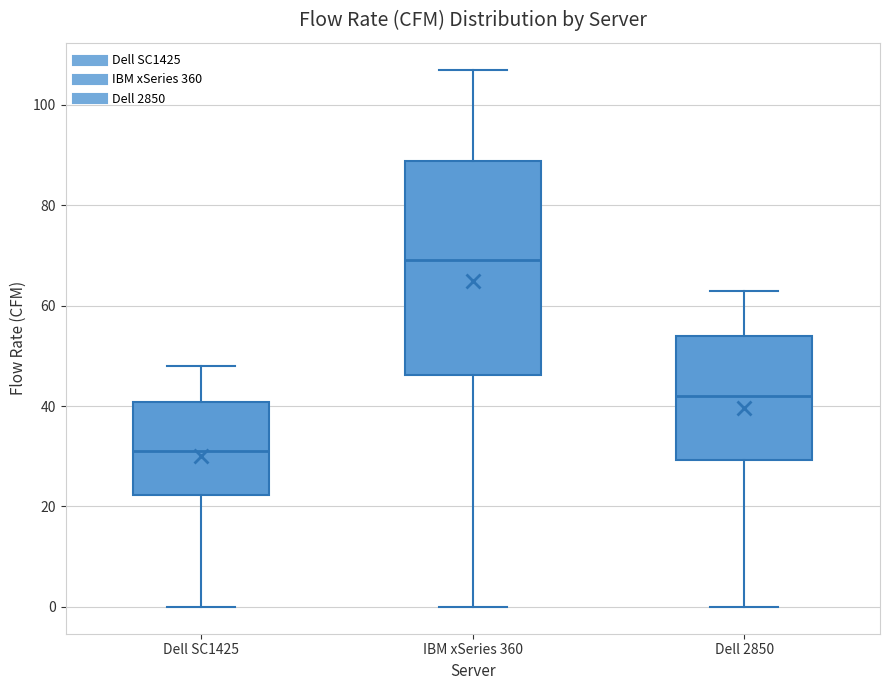

Which box has the lowest median line?

Dell SC1425